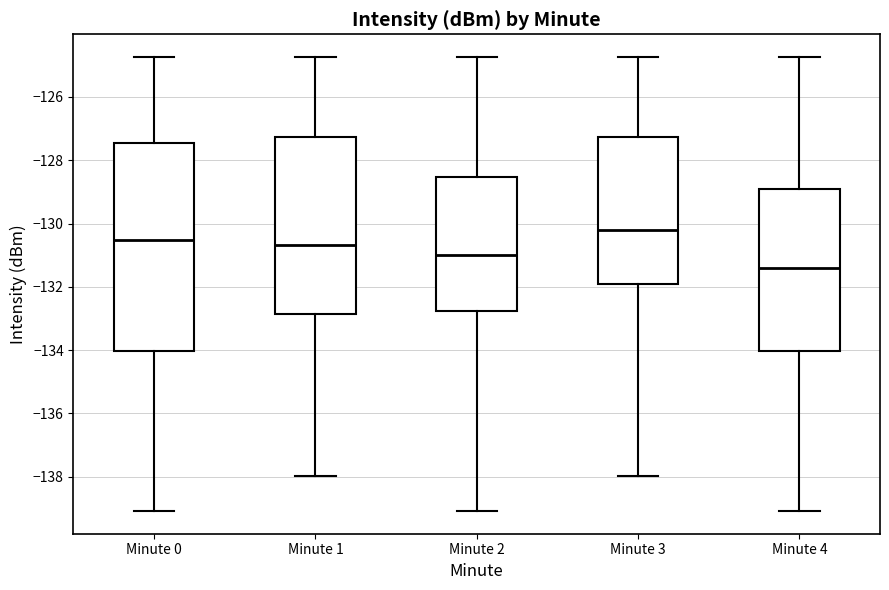

Which box has the highest median line?

Minute 3